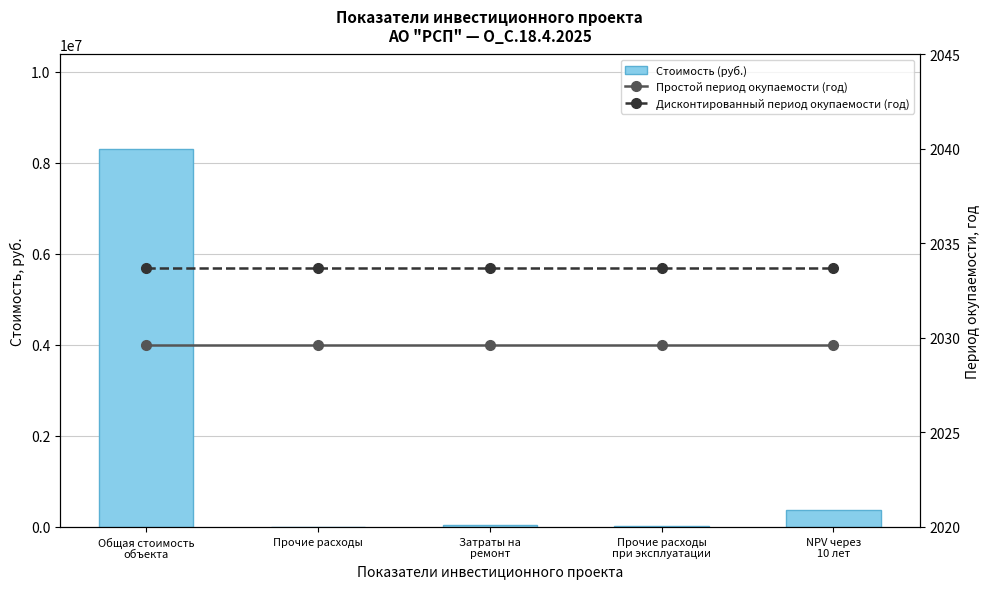

List the labels in order of Дисконтированный период окупаемости (год) value, smallest first.

Общая стоимость
объекта, Прочие расходы, Затраты на
ремонт, Прочие расходы
при эксплуатации, NPV через
10 лет